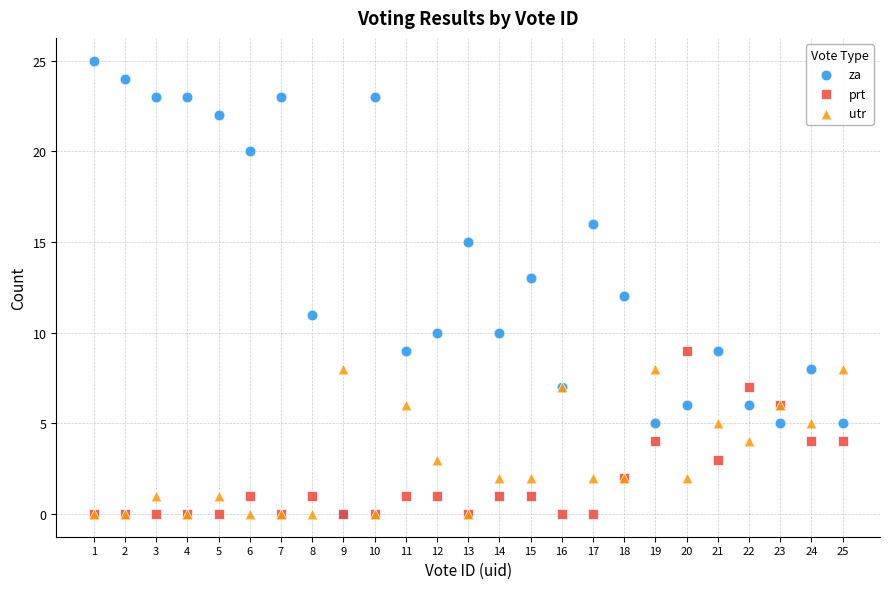

What are all the series names shown in the legend?

za, prt, utr